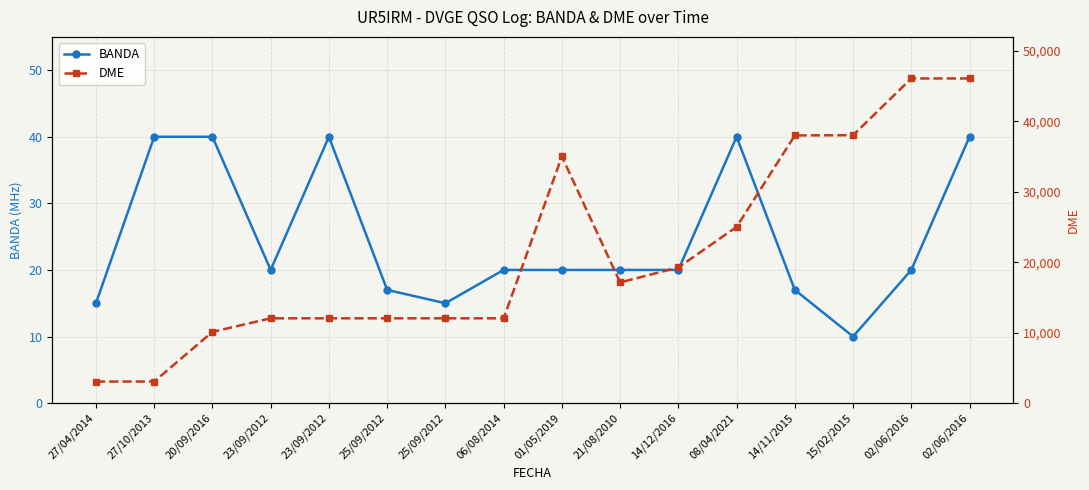

Count the number of data series in this chart.

2